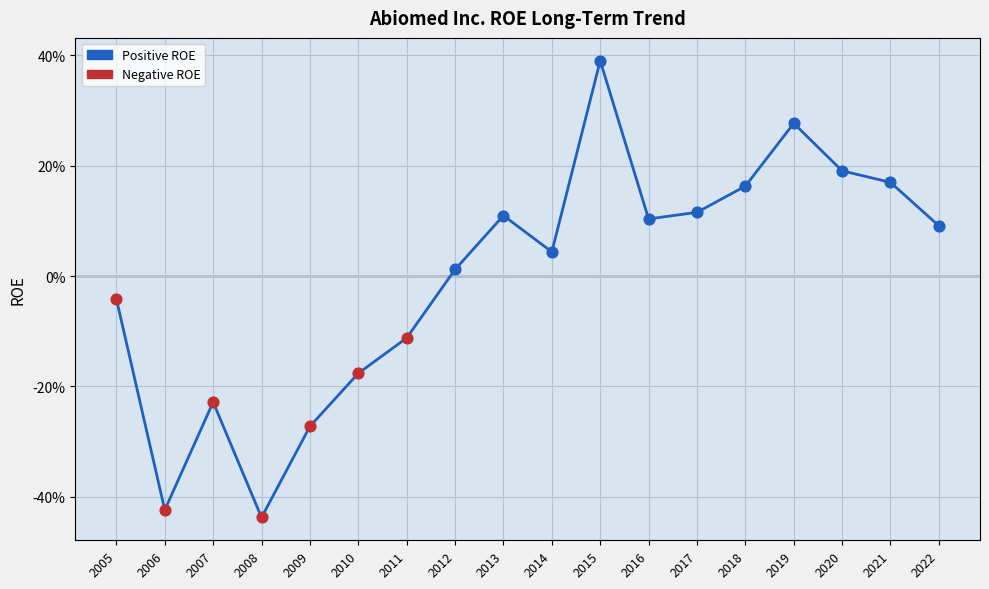

Is this an area chart (filled region under the line)?

No